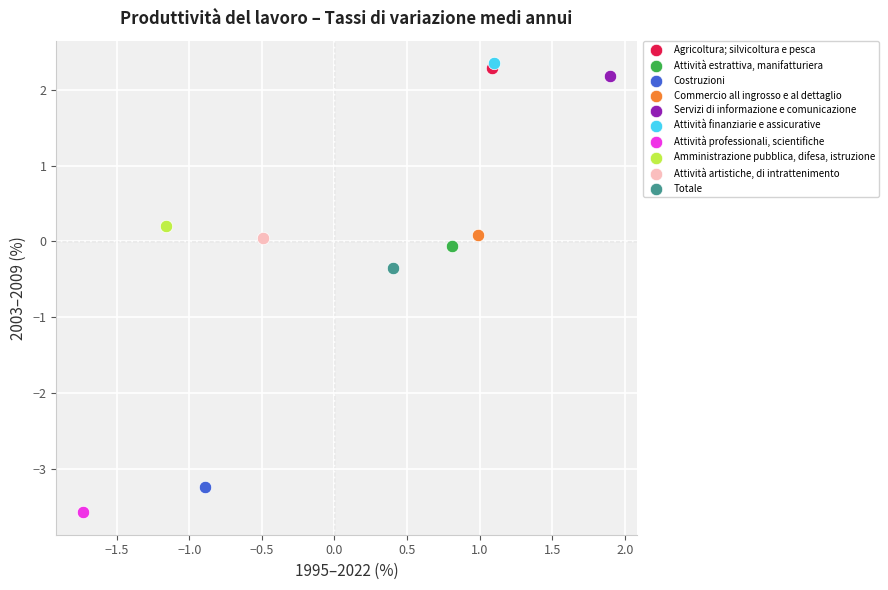

What are all the series names shown in the legend?

Agricoltura; silvicoltura e pesca, Attività estrattiva, manifatturiera, Costruzioni, Commercio all ingrosso e al dettaglio, Servizi di informazione e comunicazione, Attività finanziarie e assicurative, Attività professionali, scientifiche, Amministrazione pubblica, difesa, istruzione, Attività artistiche, di intrattenimento, Totale